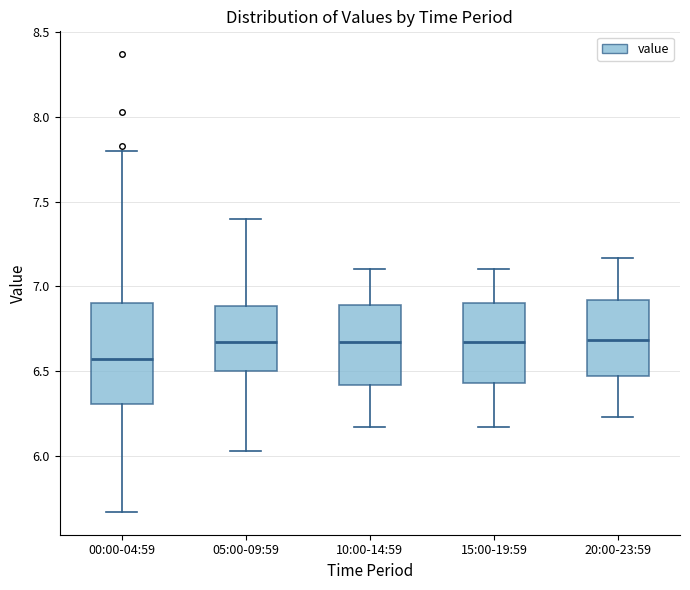

Which box's median line is the lowest?

00:00-04:59